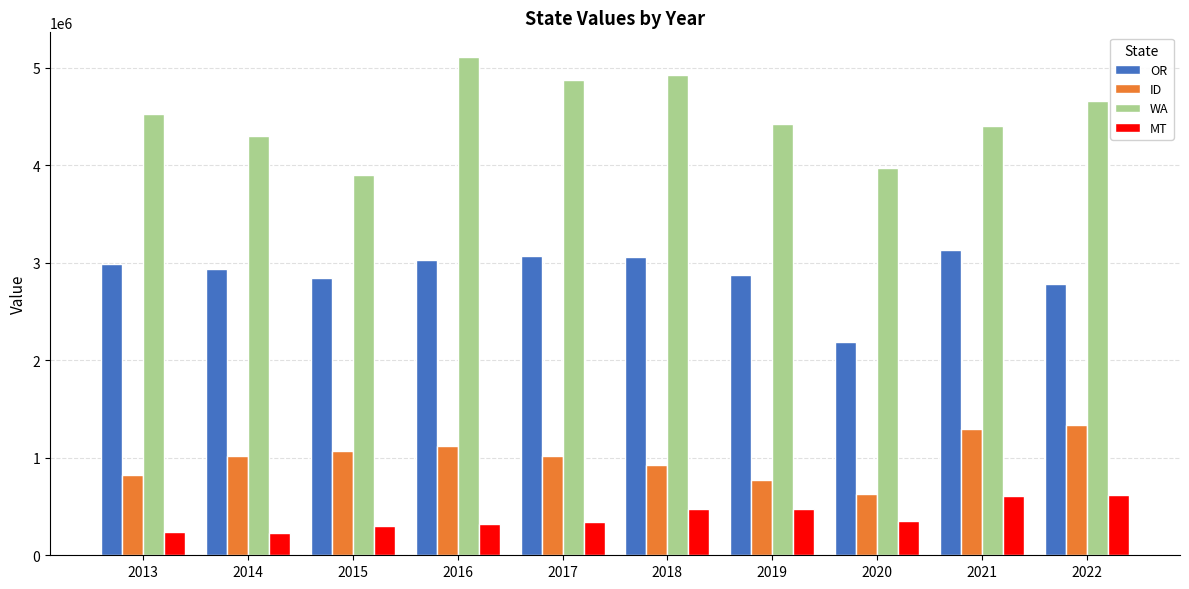

Which category has the highest value in the WA series?

2016